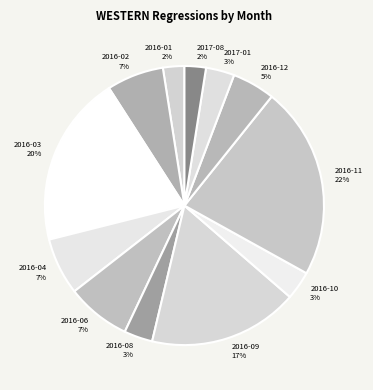

How many segments does this pie chart have?

12